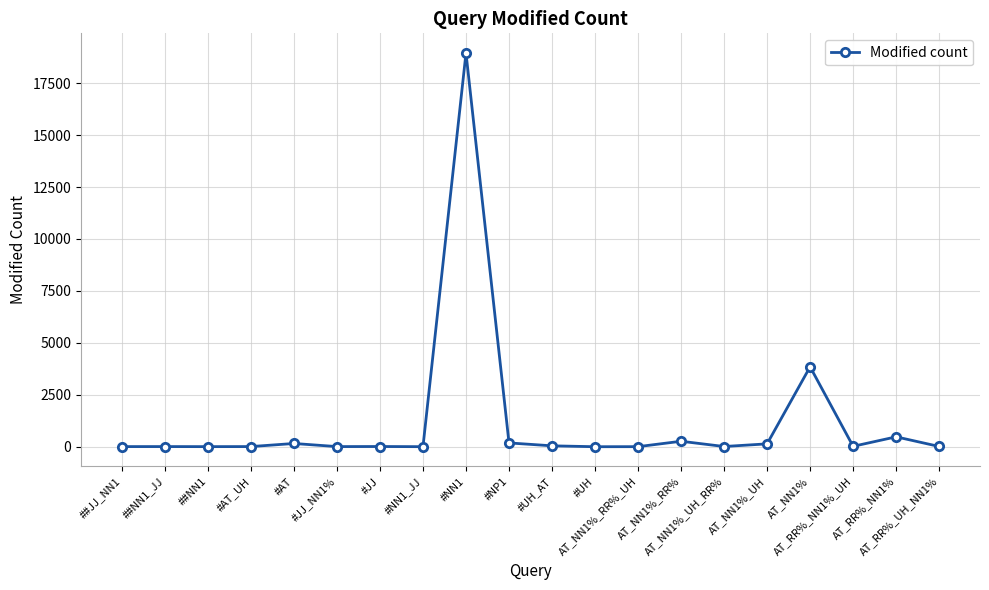

At which label is the value closest to 9476?

AT_NN1%